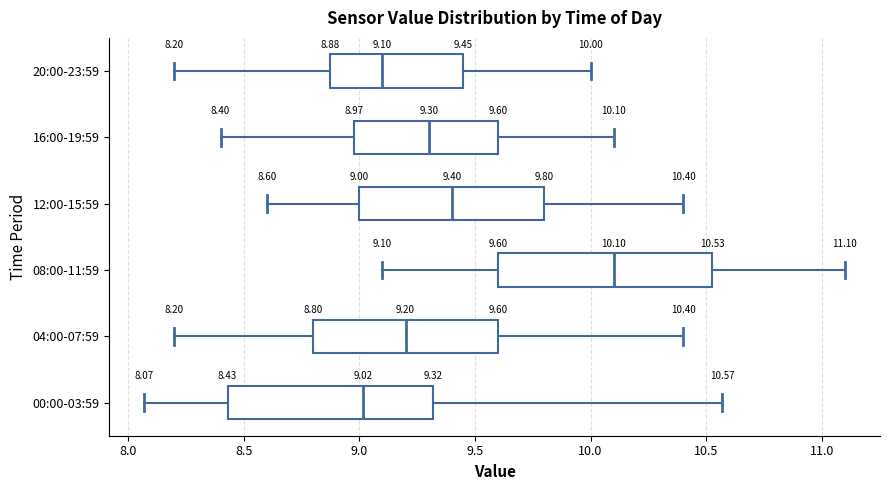

Which box's median line is the furthest to the right?

08:00-11:59